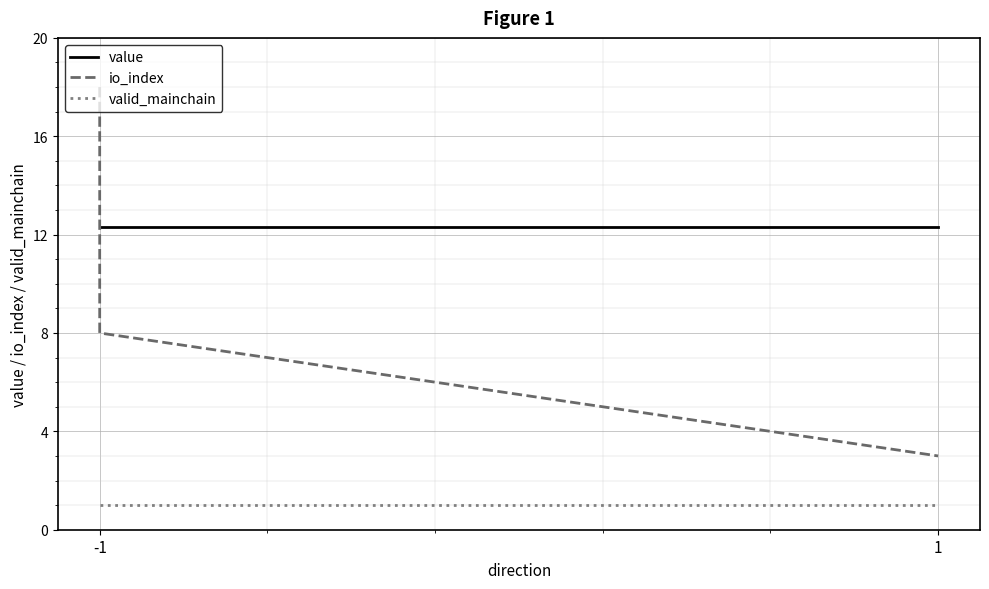

Count the io_index values in the range 3 to 12.

5